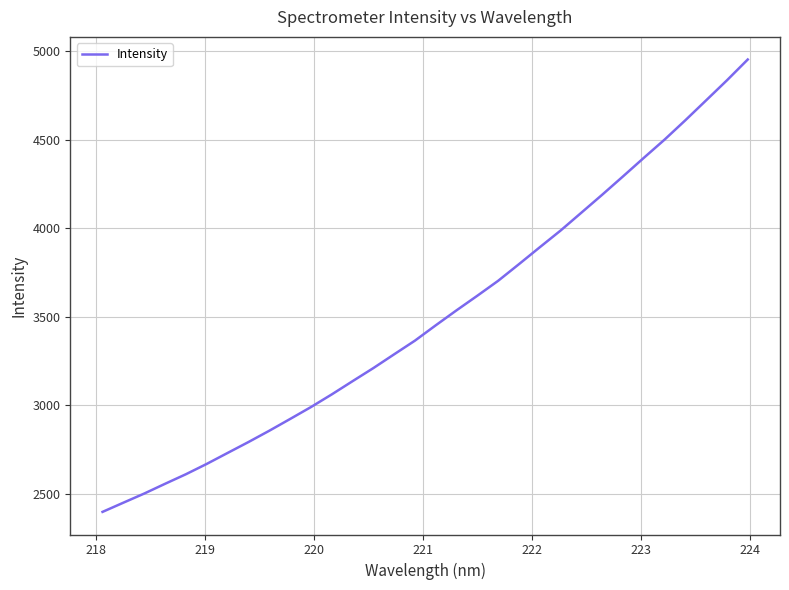

What is the difference between the maximum and minimum values?

2556.5